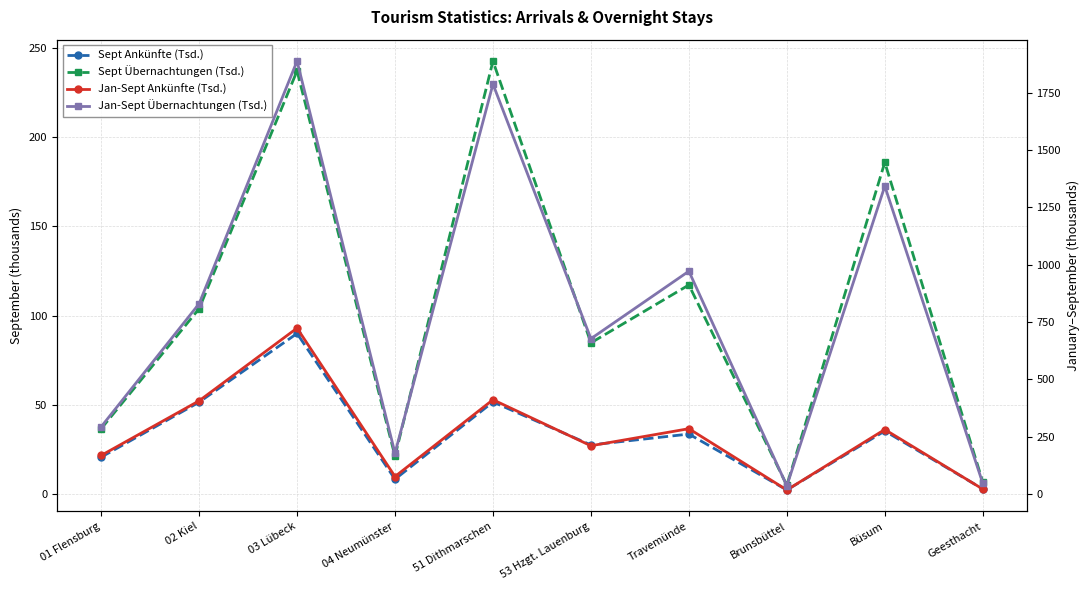

What value does the Jan-Sept Übernachtungen (Tsd.) series have at Brunsbüttel?

36.6